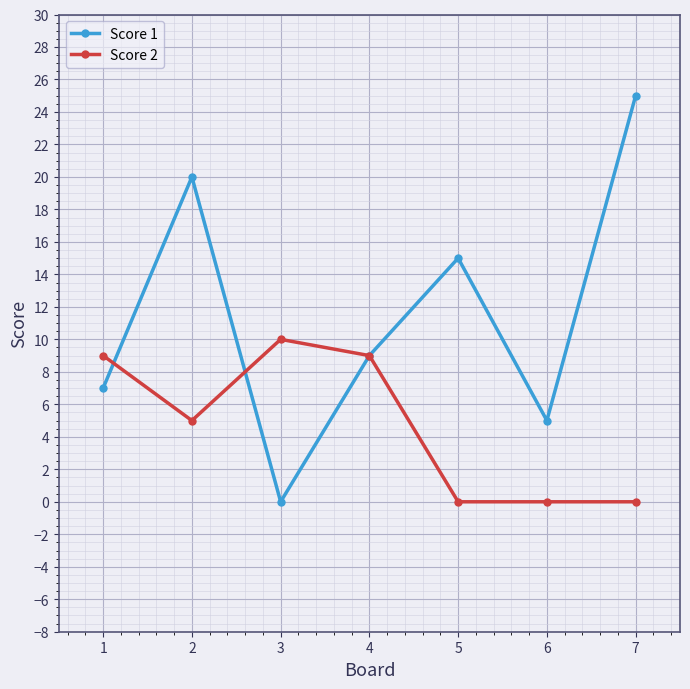

At which category does the chart reach its peak across all series?

7